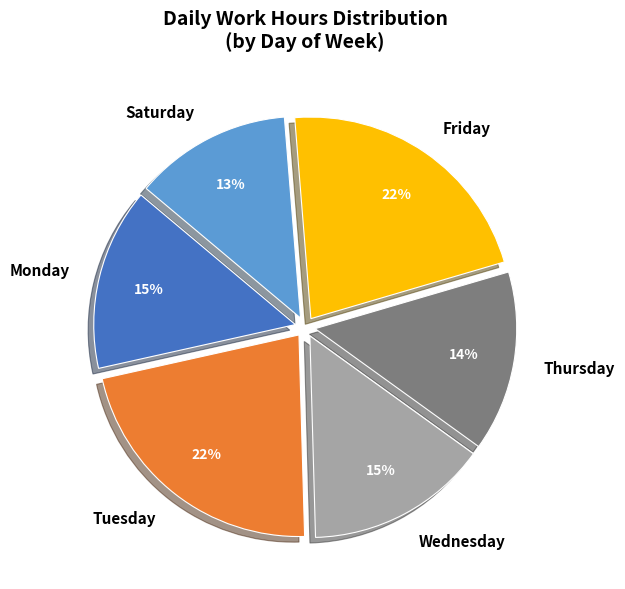

Is the sum of Thursday and Tuesday greater than half?

No